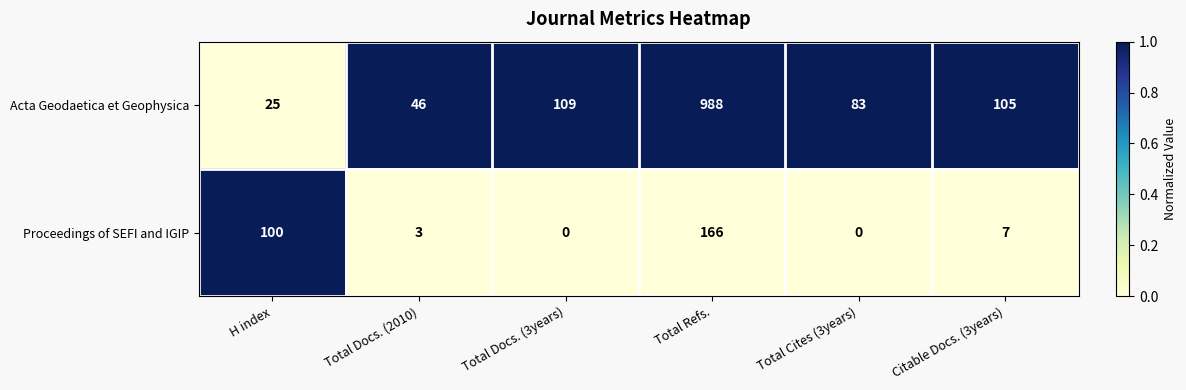

The Acta Geodaetica et Geophysica series shows 988 at Total Refs.. True or false?

True